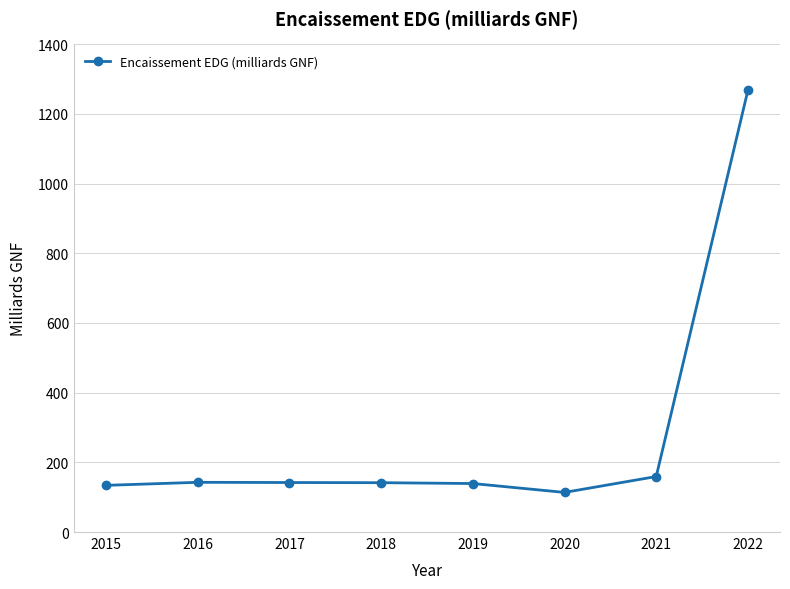

Is this an area chart (filled region under the line)?

No